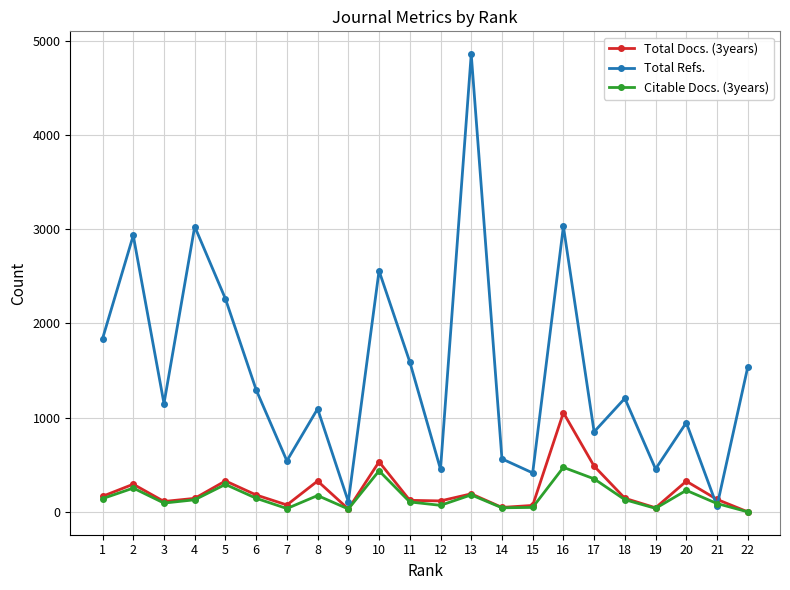

The value of Citable Docs. (3years) at 5 is 291. True or false?

True